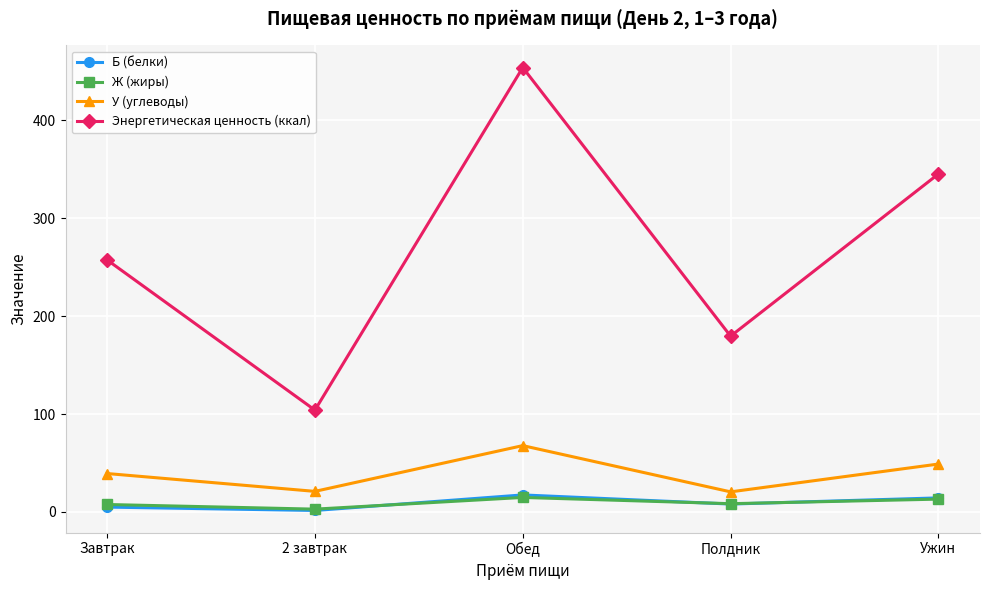

How many values in the Ж (жиры) series exceed 8?

3